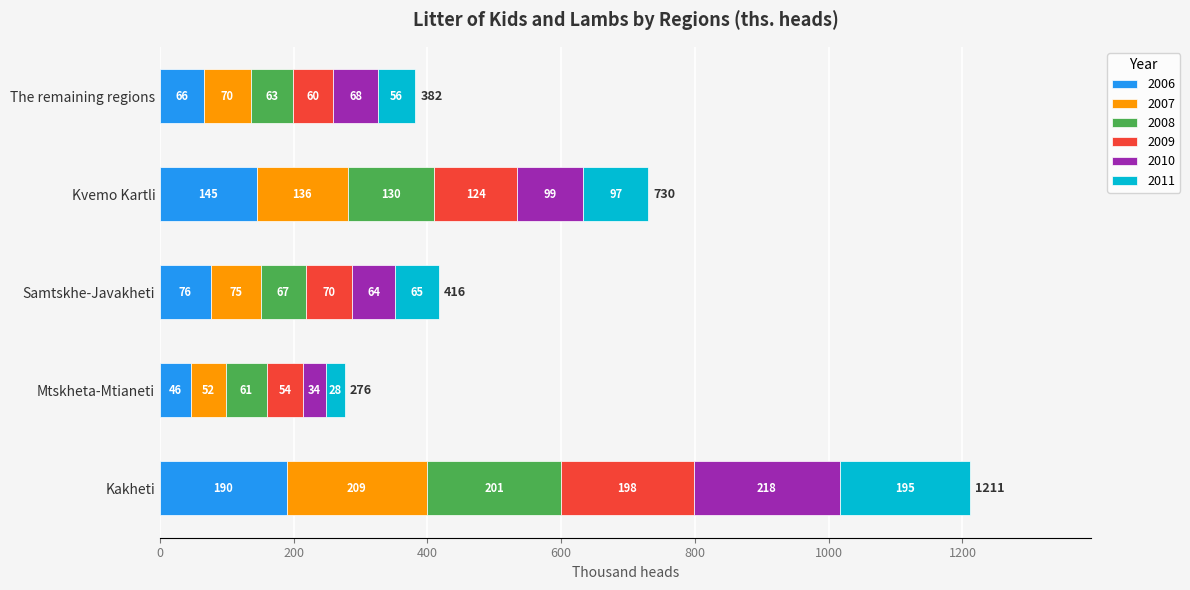

What is the maximum value for 2006?

189.9